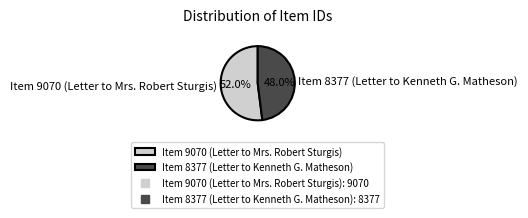

To the nearest percent, what portion does Item 8377 (Letter to Kenneth G. Matheson) represent?

48%